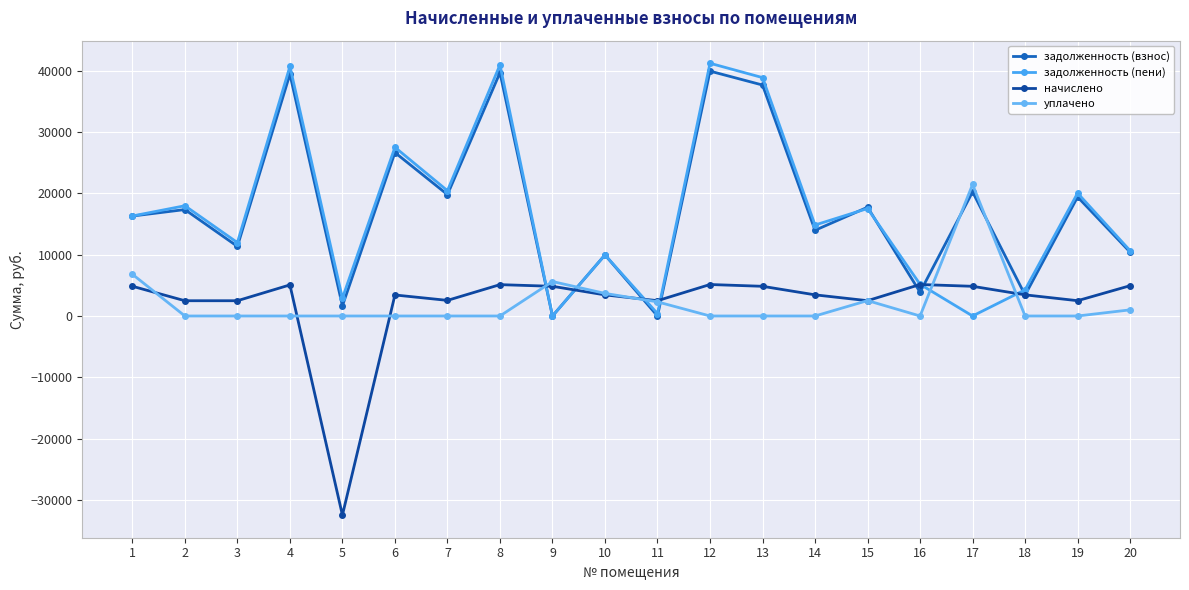

At which category does уплачено reach its first local peak?

9